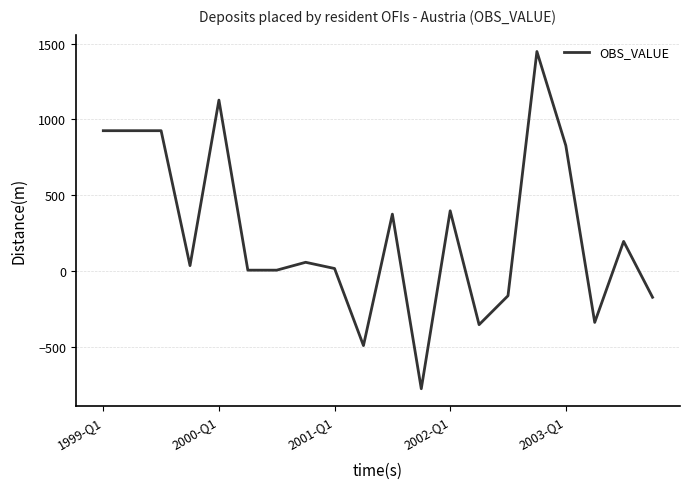

What is the minimum value shown in the chart?

-778